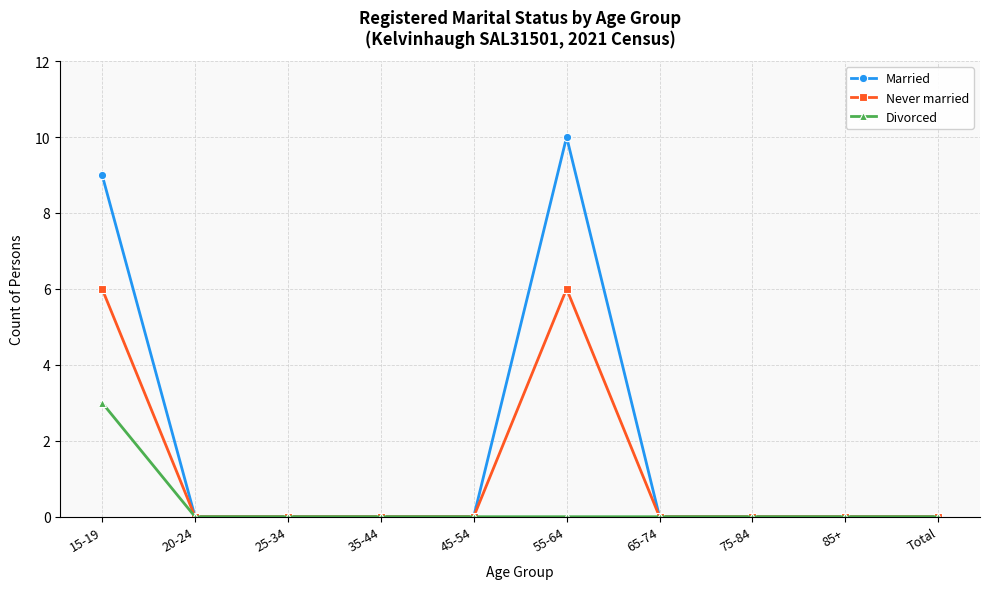

Rank the series by their maximum value, from highest to lowest.

Married, Never married, Divorced